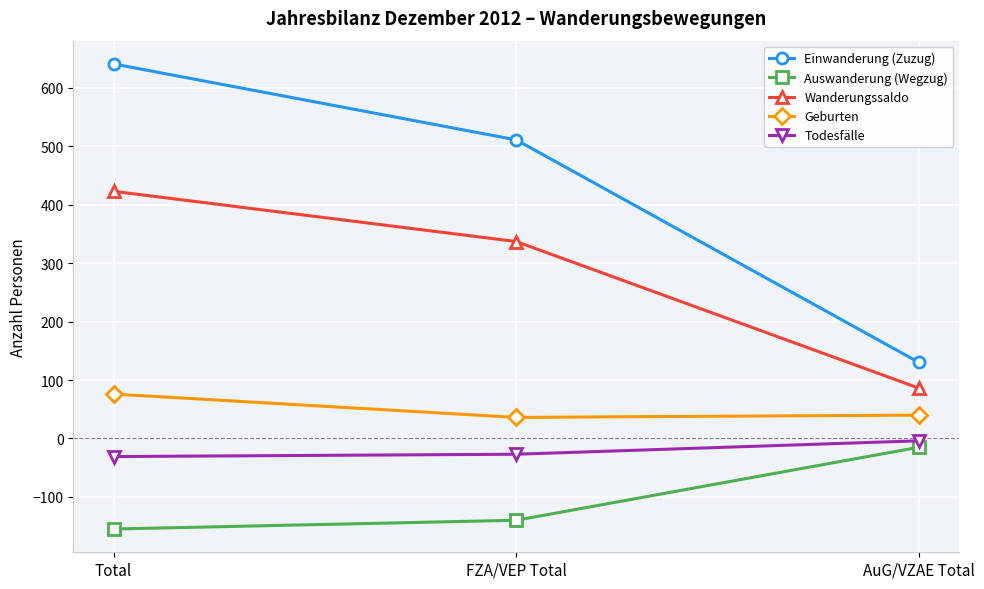

What is the approximate value of Einwanderung (Zuzug) at AuG/VZAE Total?

130